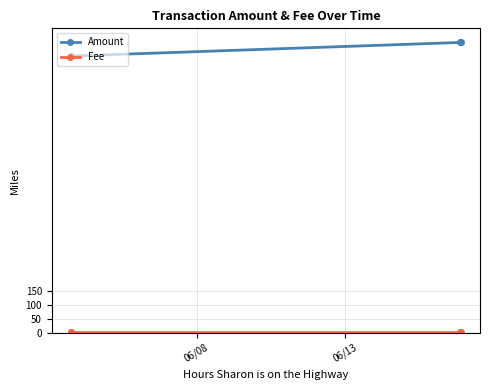

True or false: Amount has more than 2 interior local peaks.

False